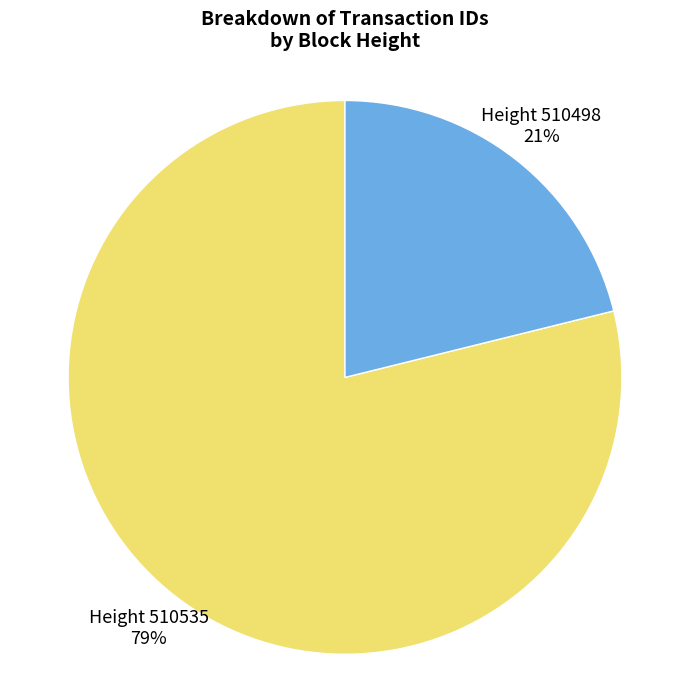

Is there any slice that represents more than half of the pie?

Yes